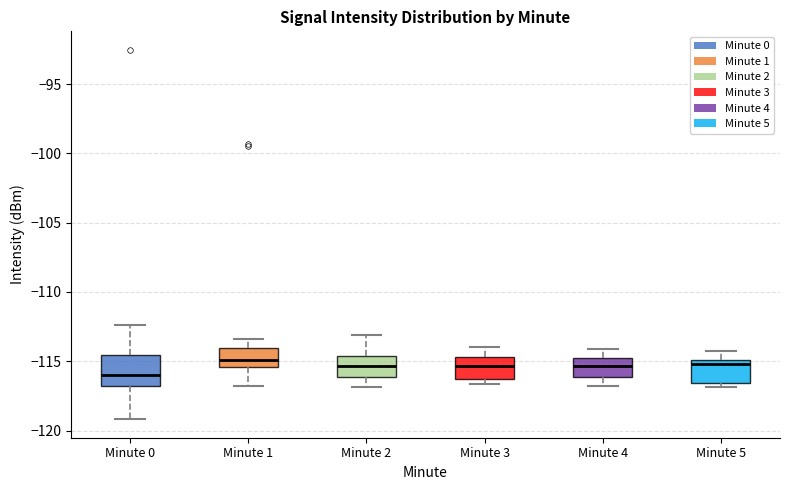

Reading left to right, read every box against the y-axis: the position of its median line, the range the box covers, and the ends of its whiskers. The values are not printed on the chart, so give them approximately, as read against the axis.

Minute 0: median -116.0, box -117.0 to -114.5, whiskers -119.0 to -112.5
Minute 1: median -115.0, box -115.5 to -114.0, whiskers -117.0 to -113.5
Minute 2: median -115.5, box -116.0 to -114.5, whiskers -117.0 to -113.0
Minute 3: median -115.5, box -116.5 to -114.5, whiskers -116.5 (just below the box's lower edge) to -114.0
Minute 4: median -115.5, box -116.0 to -115.0, whiskers -117.0 to -114.0
Minute 5: median -115.0 (just below the box's upper edge), box -116.5 to -115.0, whiskers -117.0 to -114.0